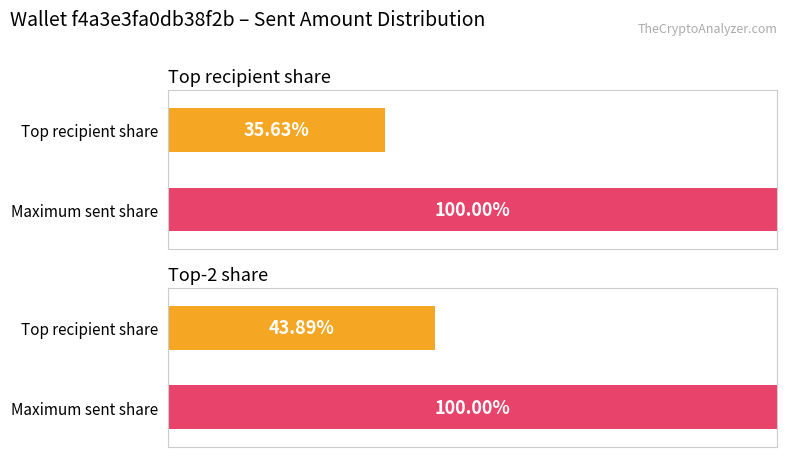

Is it true that the value at 8cd0c071ad59f3c7 is 1.7?

False